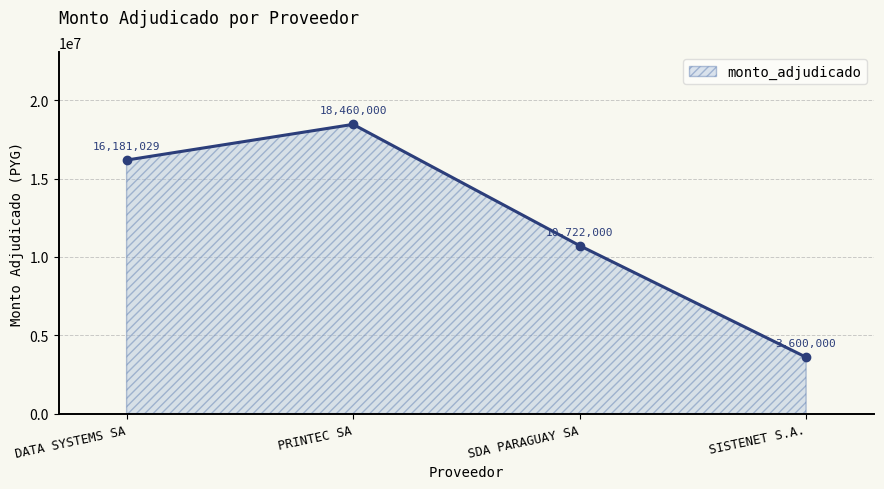

What is the value of the 1st point from the left?

16181029